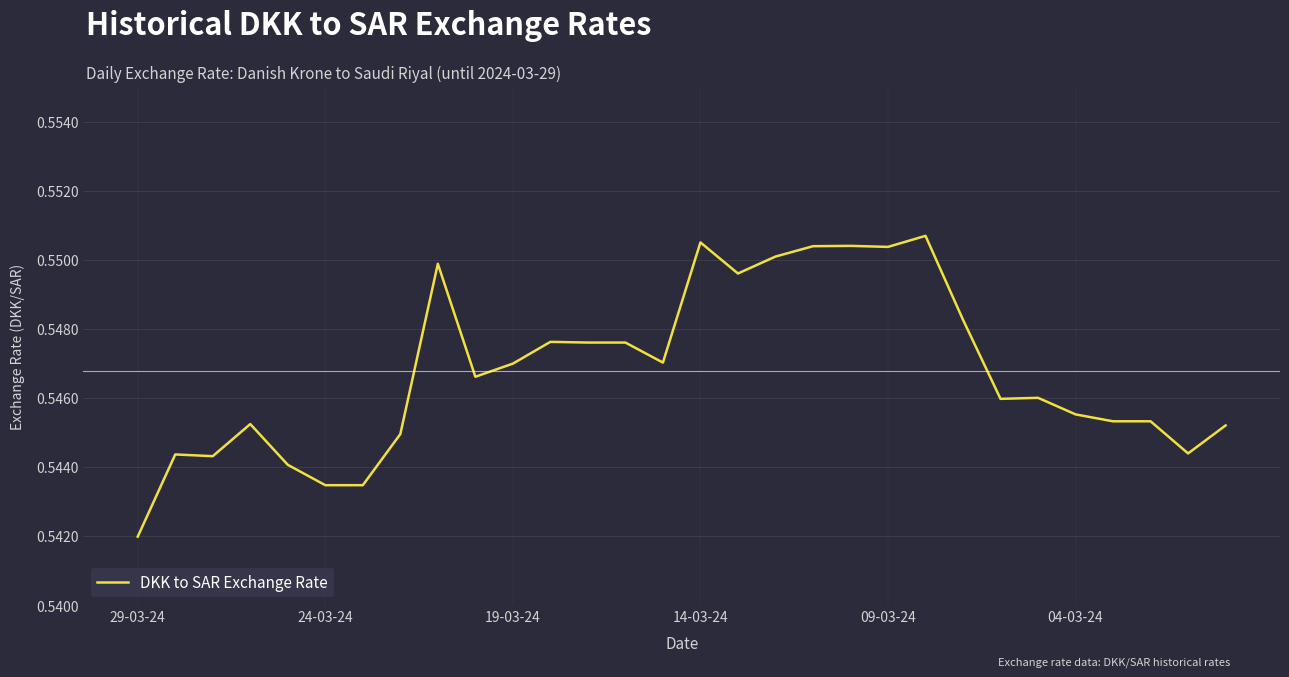

Reading left to right, transcribe all the data shown in this chart.

0.5	0.5	0.5	0.5	0.5	0.5	0.5	0.5	0.5	0.5	0.5	0.5	0.5	0.5	0.5	0.6	0.5	0.6	0.6	0.6	0.6	0.6	0.5	0.5	0.5	0.5	0.5	0.5	0.5	0.5